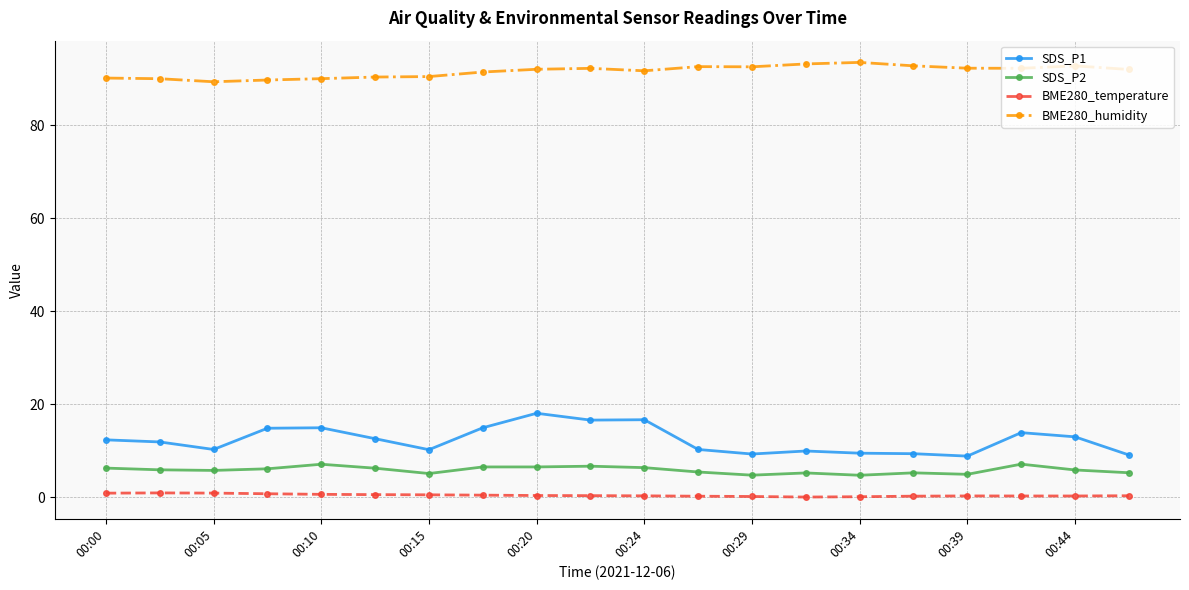

Count the number of data series in this chart.

4